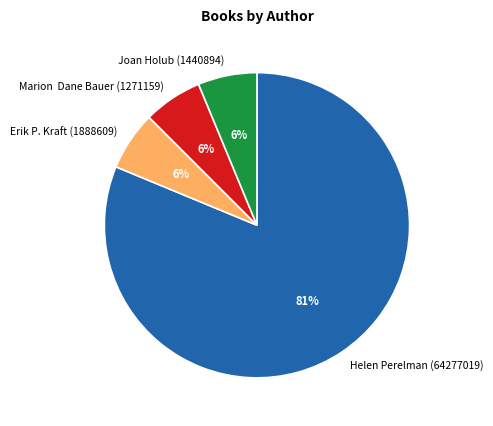

How many slices are in this pie chart?

4